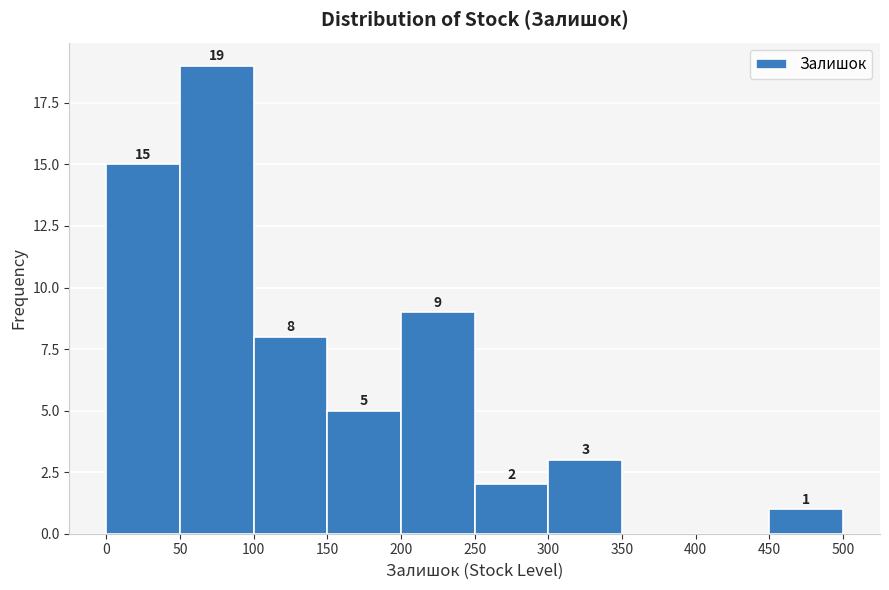

Over which range of the x-axis is the bar tallest?

50 to 100